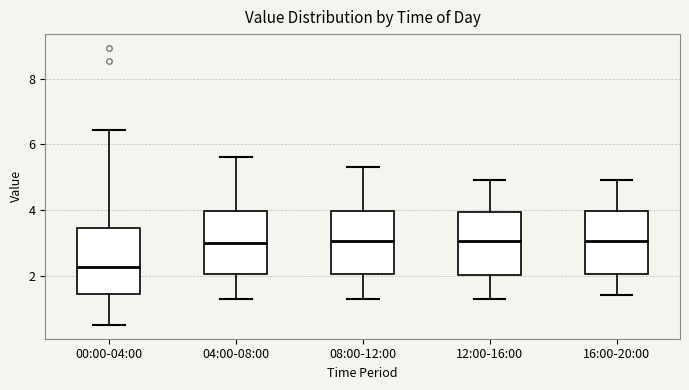

Reading left to right, transcribe this box plot: for each box, give where its median line is, the range the box spans, and where its two whiskers end, as read against the y-axis. The values are not printed on the chart, so give them approximately, as read against the axis.

00:00-04:00: median 2.2, box 1.4 to 3.4, whiskers 0.6 to 6.4
04:00-08:00: median 3.0, box 2.0 to 4.0, whiskers 1.4 to 5.6
08:00-12:00: median 3.0, box 2.0 to 4.0, whiskers 1.4 to 5.4
12:00-16:00: median 3.0, box 2.0 to 4.0, whiskers 1.4 to 5.0
16:00-20:00: median 3.0, box 2.0 to 4.0, whiskers 1.4 to 5.0